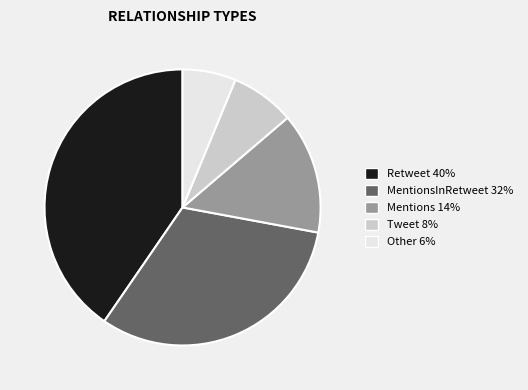

Is there any slice that represents more than half of the pie?

No